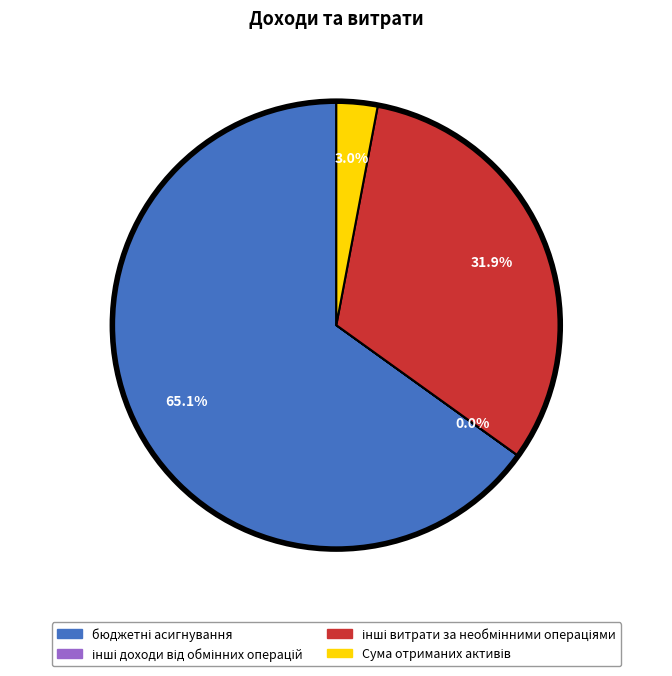

Is there any slice that represents more than half of the pie?

Yes